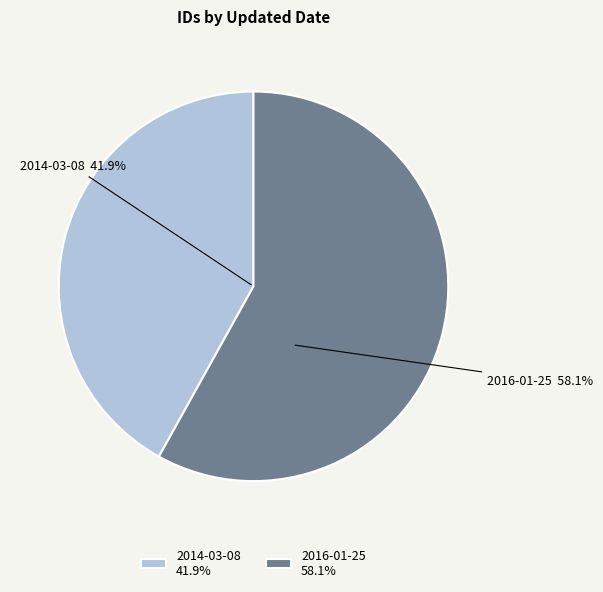

Rank the categories by value from highest to lowest.

2016-01-25, 2014-03-08